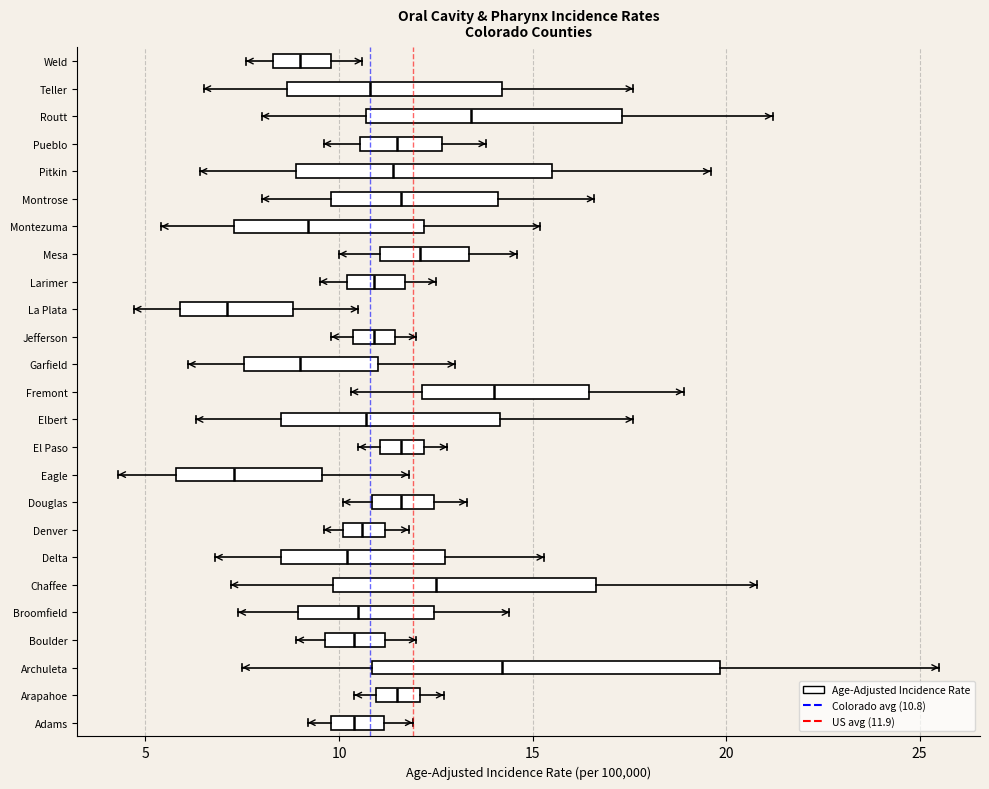

Reading bottom to top, transcribe this box plot: for each box, give where its median line is, the range the box spans, and where its two whiskers end, as read against the x-axis. The values are not printed on the chart, so give them approximately, as read against the axis.

Adams: median 10.5, box 10.0 to 11.0, whiskers 9.0 to 12.0
Arapahoe: median 11.5, box 11.0 to 12.0, whiskers 10.5 to 12.5
Archuleta: median 14.0, box 11.0 to 20.0, whiskers 7.5 to 25.5
Boulder: median 10.5, box 9.5 to 11.0, whiskers 9.0 to 12.0
Broomfield: median 10.5, box 9.0 to 12.5, whiskers 7.5 to 14.5
Chaffee: median 12.5, box 10.0 to 16.5, whiskers 7.0 to 21.0
Delta: median 10.0, box 8.5 to 13.0, whiskers 7.0 to 15.5
Denver: median 10.5, box 10.0 to 11.0, whiskers 9.5 to 12.0
Douglas: median 11.5, box 11.0 to 12.5, whiskers 10.0 to 13.5
Eagle: median 7.5, box 6.0 to 9.5, whiskers 4.5 to 12.0
El Paso: median 11.5, box 11.0 to 12.0, whiskers 10.5 to 13.0
Elbert: median 10.5, box 8.5 to 14.0, whiskers 6.5 to 17.5
Fremont: median 14.0, box 12.0 to 16.5, whiskers 10.5 to 19.0
Garfield: median 9.0, box 7.5 to 11.0, whiskers 6.0 to 13.0
Jefferson: median 11.0, box 10.5 to 11.5, whiskers 10.0 to 12.0
La Plata: median 7.0, box 6.0 to 9.0, whiskers 4.5 to 10.5
Larimer: median 11.0, box 10.0 to 11.5, whiskers 9.5 to 12.5
Mesa: median 12.0, box 11.0 to 13.5, whiskers 10.0 to 14.5
Montezuma: median 9.0, box 7.5 to 12.0, whiskers 5.5 to 15.0
Montrose: median 11.5, box 10.0 to 14.0, whiskers 8.0 to 16.5
Pitkin: median 11.5, box 9.0 to 15.5, whiskers 6.5 to 19.5
Pueblo: median 11.5, box 10.5 to 12.5, whiskers 9.5 to 14.0
Routt: median 13.5, box 10.5 to 17.5, whiskers 8.0 to 21.0
Teller: median 11.0, box 8.5 to 14.0, whiskers 6.5 to 17.5
Weld: median 9.0, box 8.5 to 10.0, whiskers 7.5 to 10.5